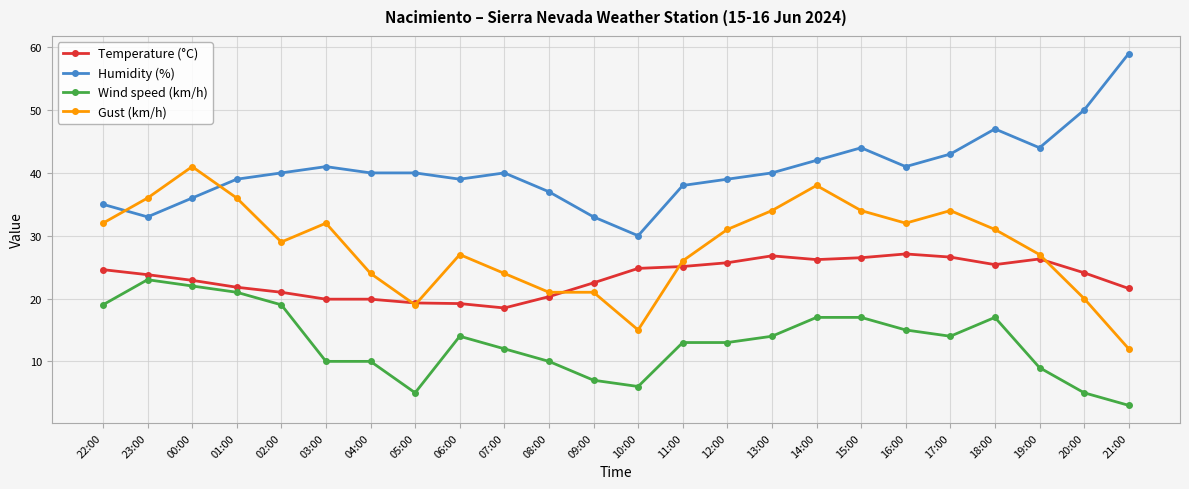

Is it true that Humidity (%) equals 39.0 at 06:00?

True